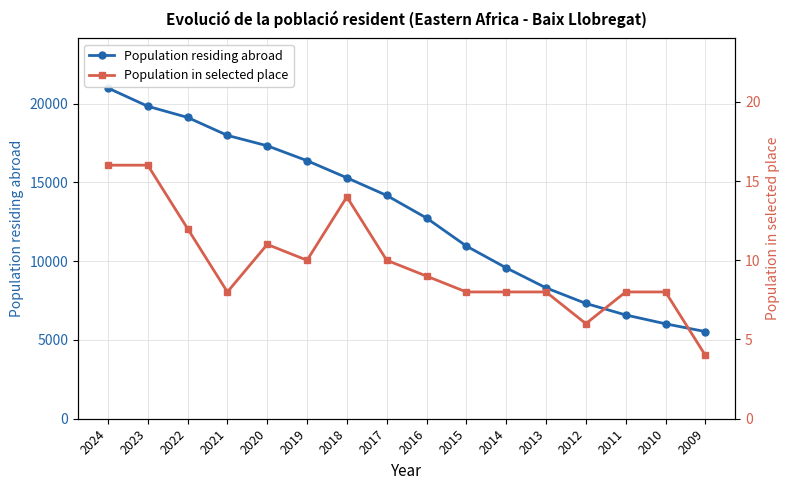

True or false: Population in selected place has more than 2 interior local peaks.

False